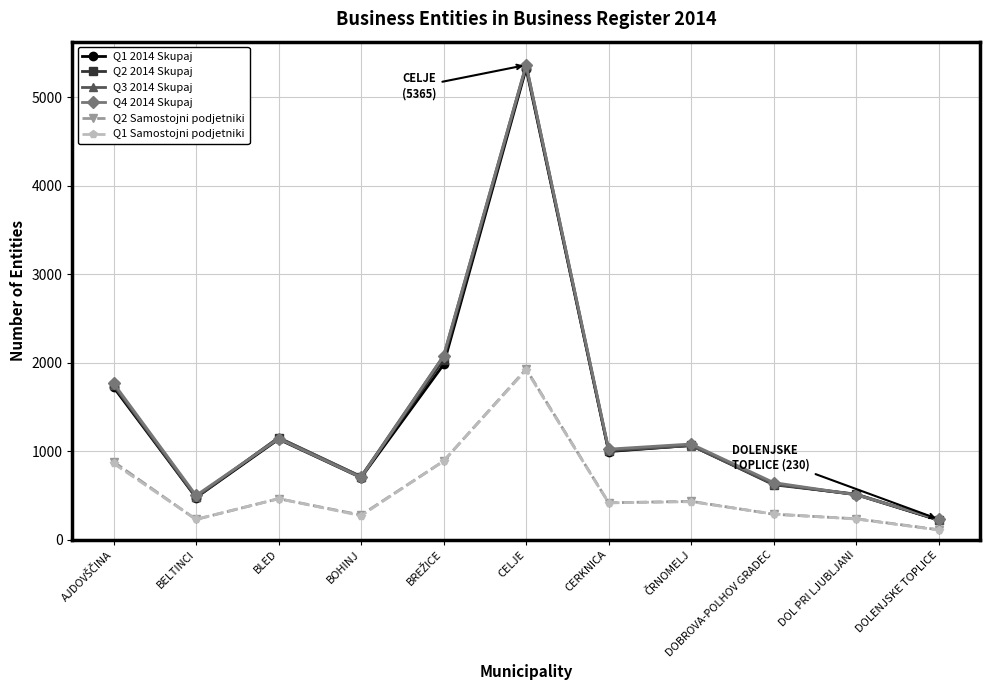

What is the maximum value shown in the chart?

5366